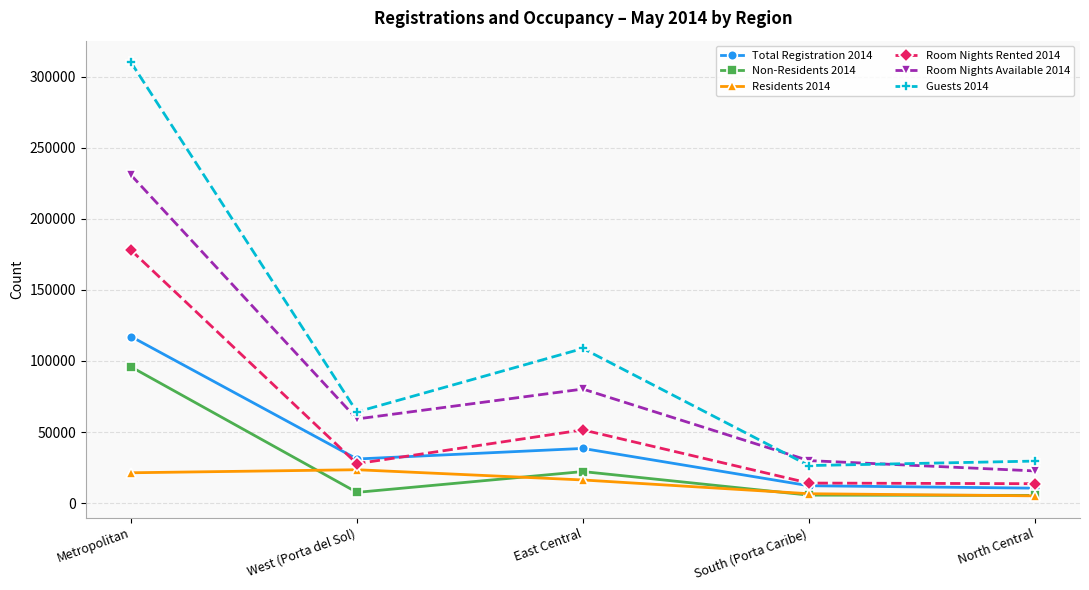

How many lines are shown in the chart?

6